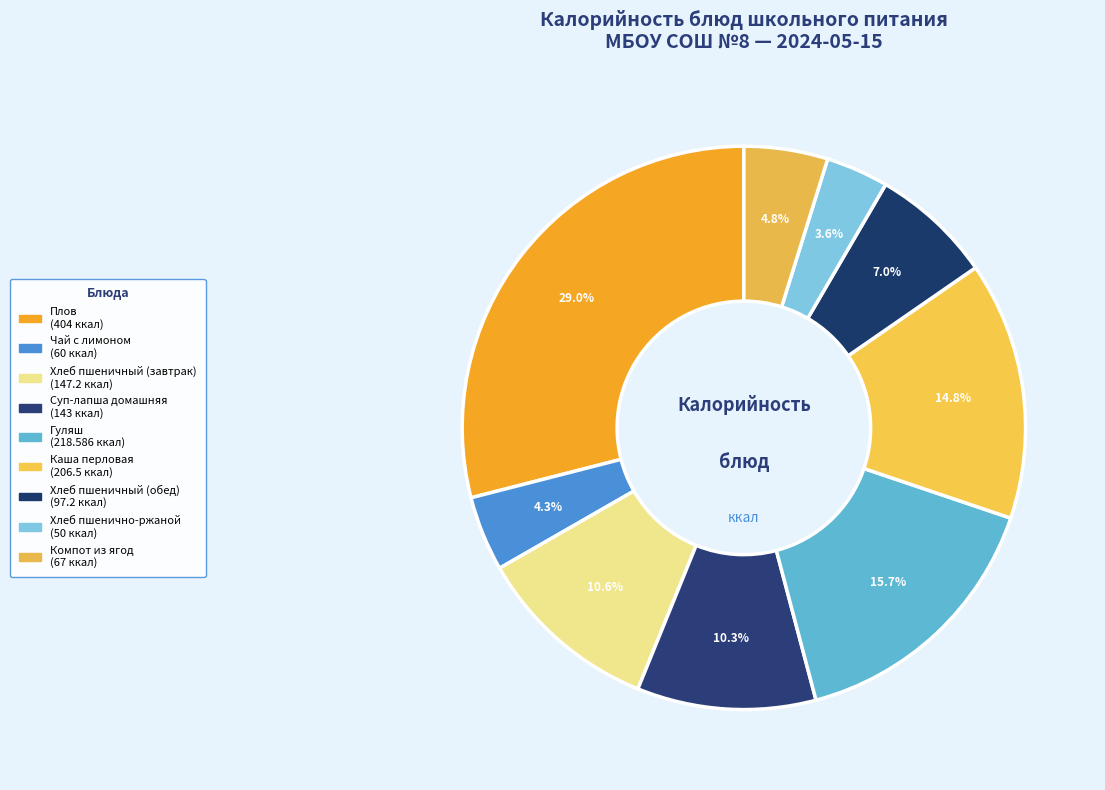

How many slices are in this pie chart?

9